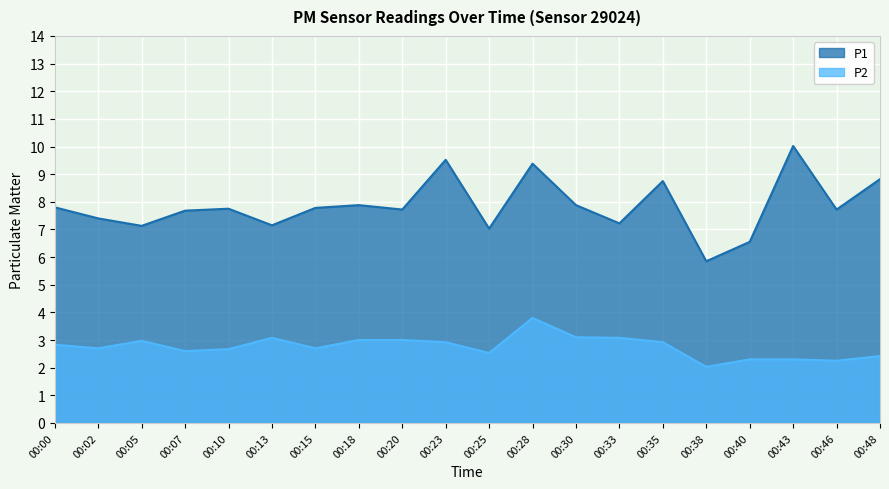

What is the greatest value displayed?

10.0